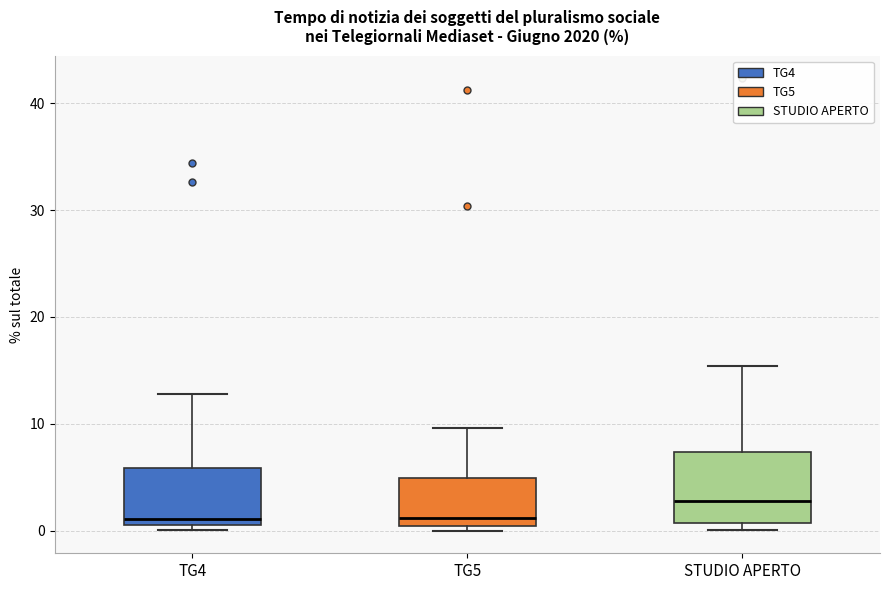

Where is the upper edge of the box for STUDIO APERTO on the y-axis? The values are not printed on the chart, so give them approximately, as read against the axis.

7